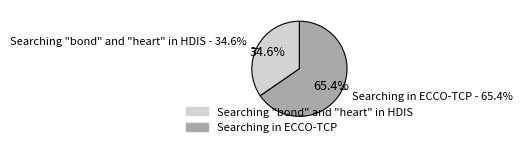

How many slices are in this pie chart?

2